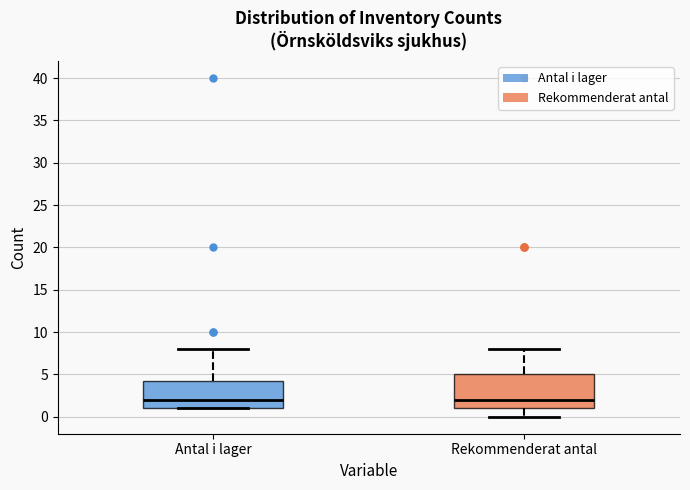

Where does the upper whisker of the box for Antal i lager end on the y-axis? The values are not printed on the chart, so give them approximately, as read against the axis.

8.0